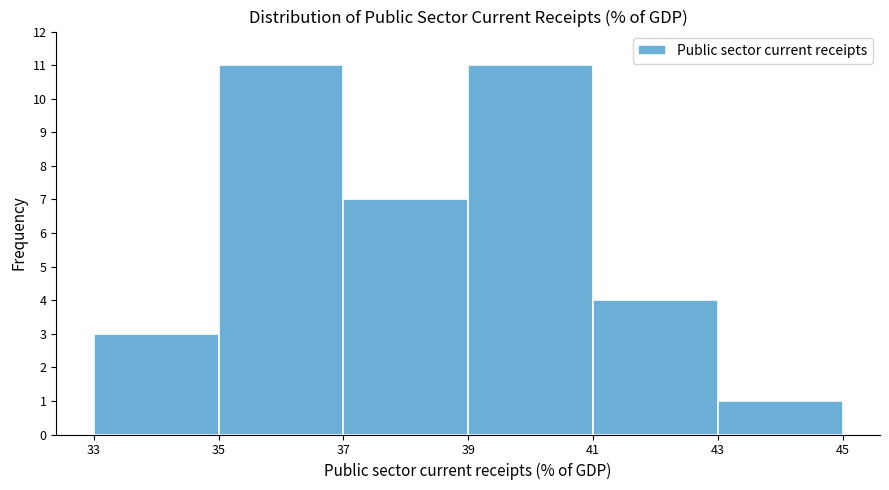

Reading left to right, list every bar in this chart as the range it spans on the x-axis followed by its height. The values are not printed on the chart, so give them approximately, as read against the axis.

33 to 35: 3
35 to 37: 11
37 to 39: 7
39 to 41: 11
41 to 43: 4
43 to 45: 1